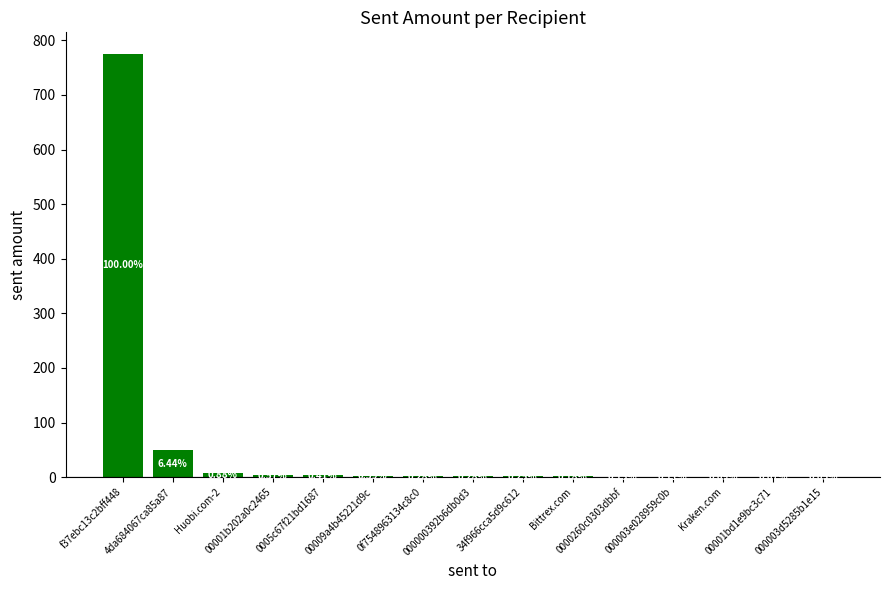

What is the change in value from 0005c67f21bd1687 to 00009a4b45221d9c?

-0.2